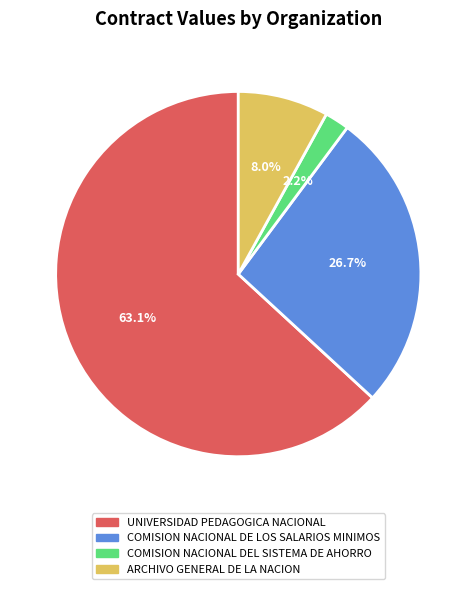

Between UNIVERSIDAD PEDAGOGICA NACIONAL and ARCHIVO GENERAL DE LA NACION, which is larger?

UNIVERSIDAD PEDAGOGICA NACIONAL